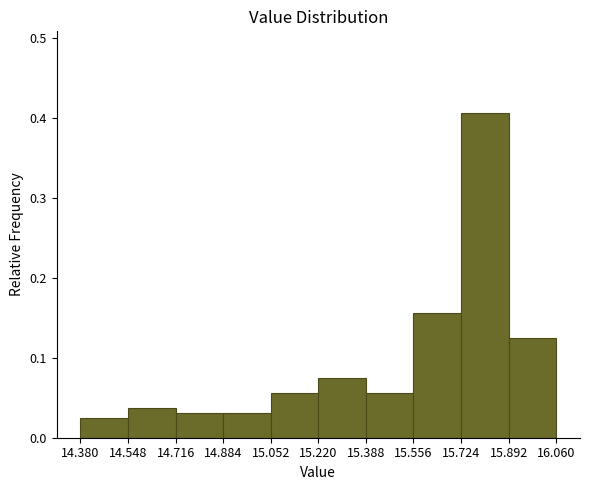

Reading left to right, transcribe this chart: for each bar, give the range it covers on the x-axis and its height. The values are not printed on the chart, so give them approximately, as read against the axis.

14.380 to 14.548: 0.03
14.548 to 14.716: 0.04
14.716 to 14.884: 0.03
14.884 to 15.052: 0.03
15.052 to 15.220: 0.06
15.220 to 15.388: 0.08
15.388 to 15.556: 0.06
15.556 to 15.724: 0.16
15.724 to 15.892: 0.41
15.892 to 16.060: 0.13